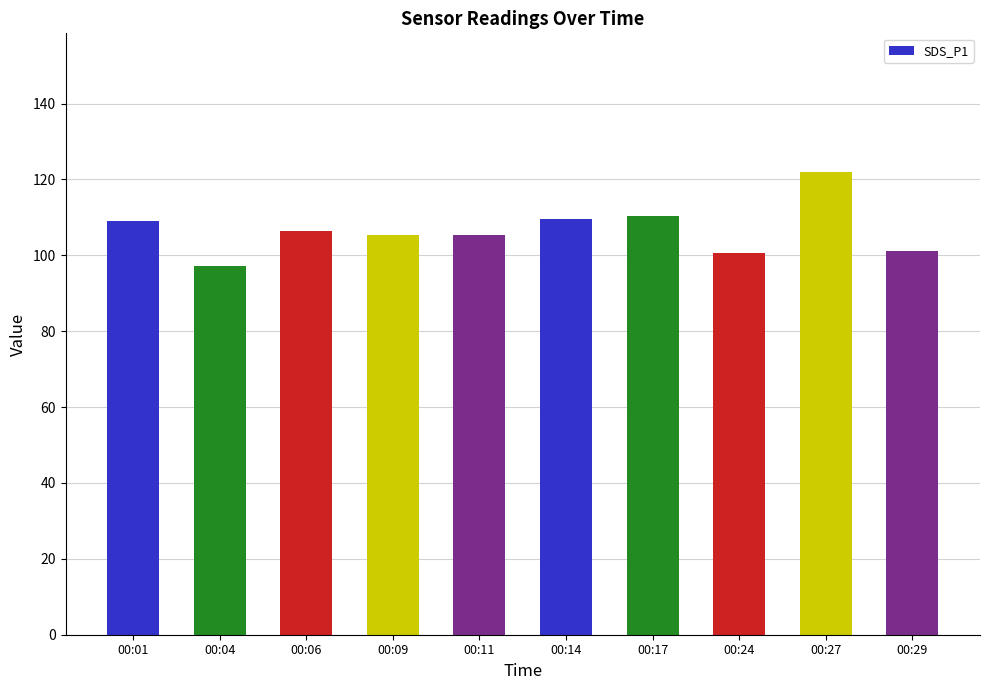

Which has a higher value, 00:01 or 00:06?

00:01